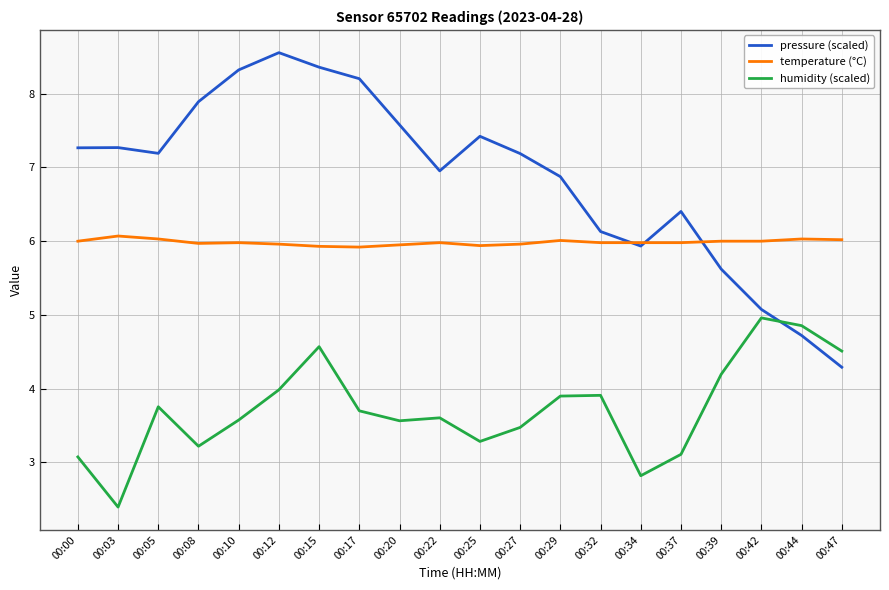

At which category does humidity (scaled) reach its first local valley?

00:03